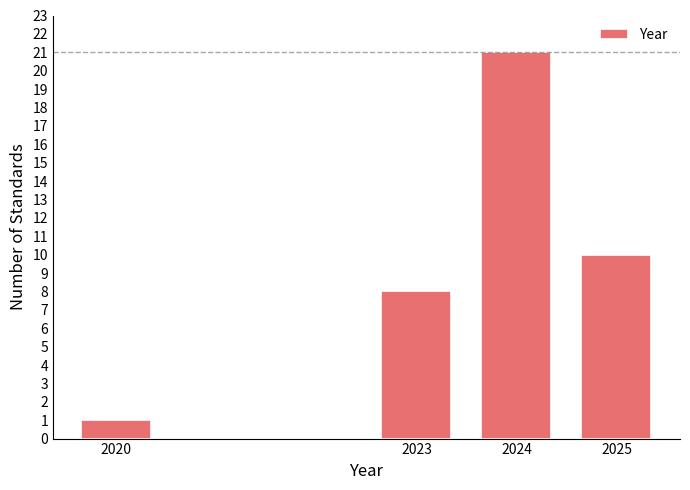

Reading right to left, what are all the values shown in this chart?

10	21	8	1